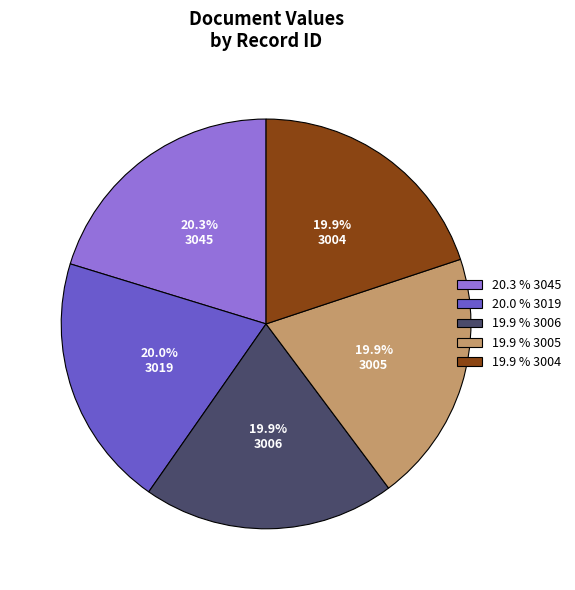

Is 3004 the majority of the pie?

No